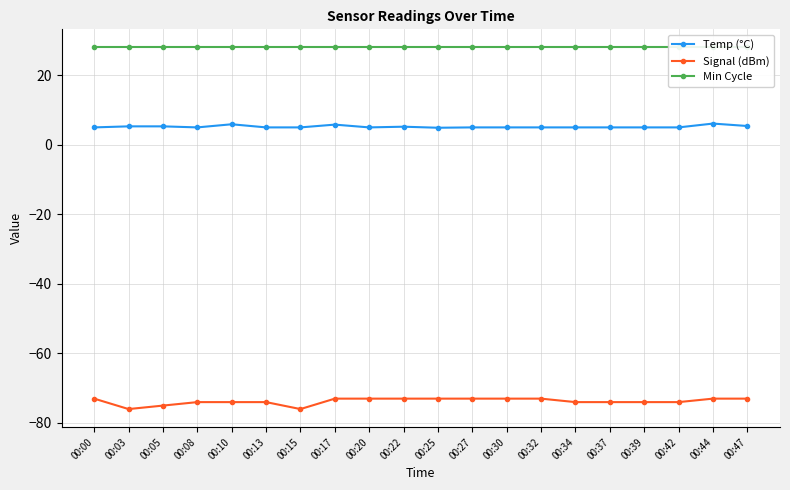

What is the difference between the second highest and second lowest values in the Temp (°C) series?

0.9